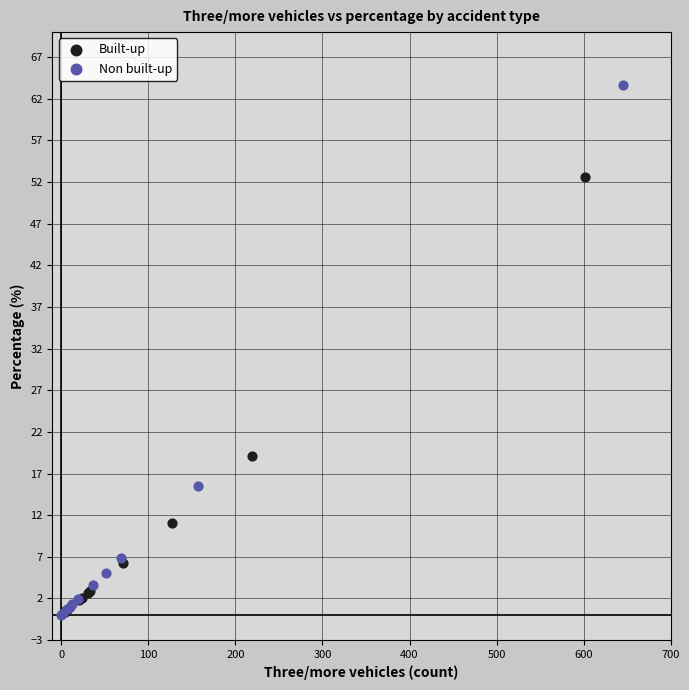

Which series has the widest spread of Y values?

Non built-up